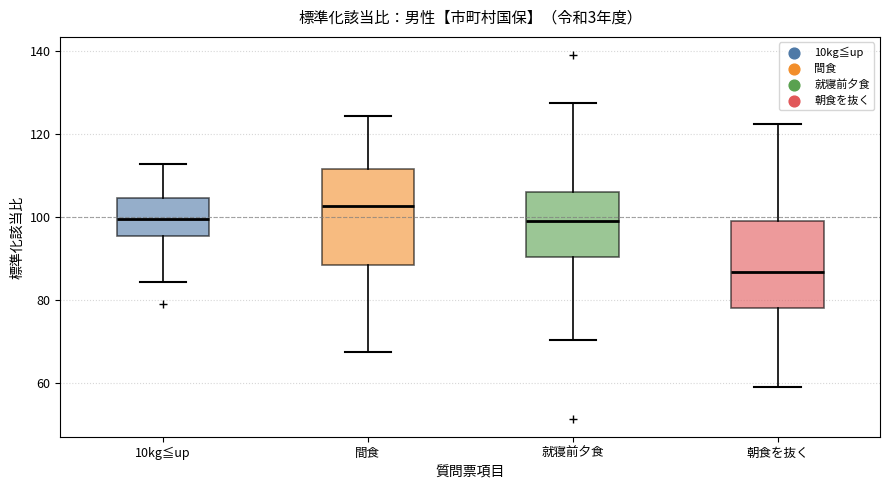

Where does the upper whisker of the box for 就寝前夕食 end on the y-axis? The values are not printed on the chart, so give them approximately, as read against the axis.

128